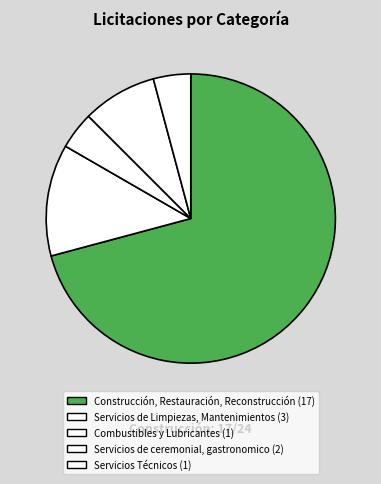

Is the sum of Servicios Técnicos and Combustibles y Lubricantes greater than half?

No